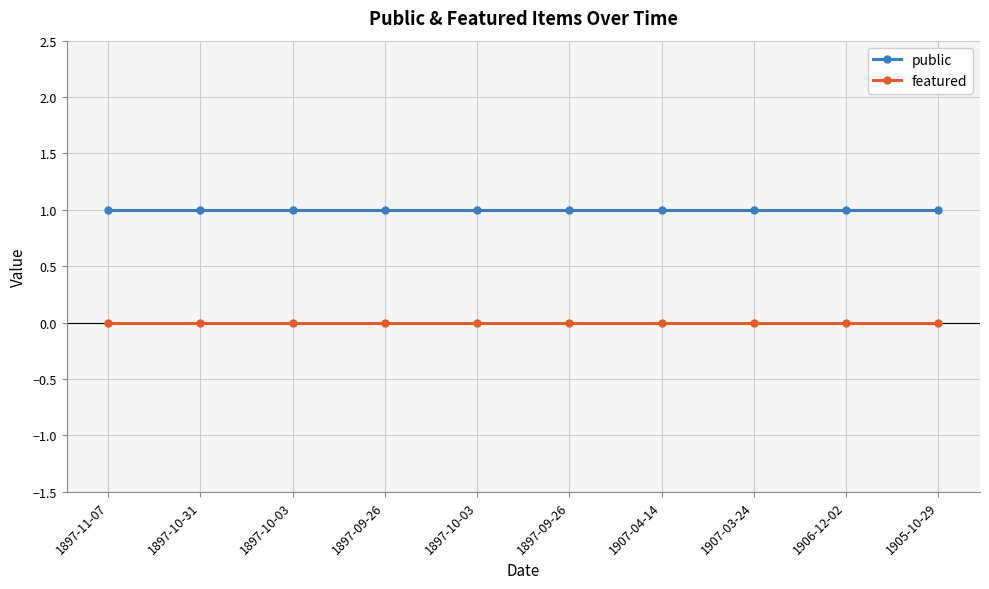

Which category has the lowest value in the public series?

1897-11-07